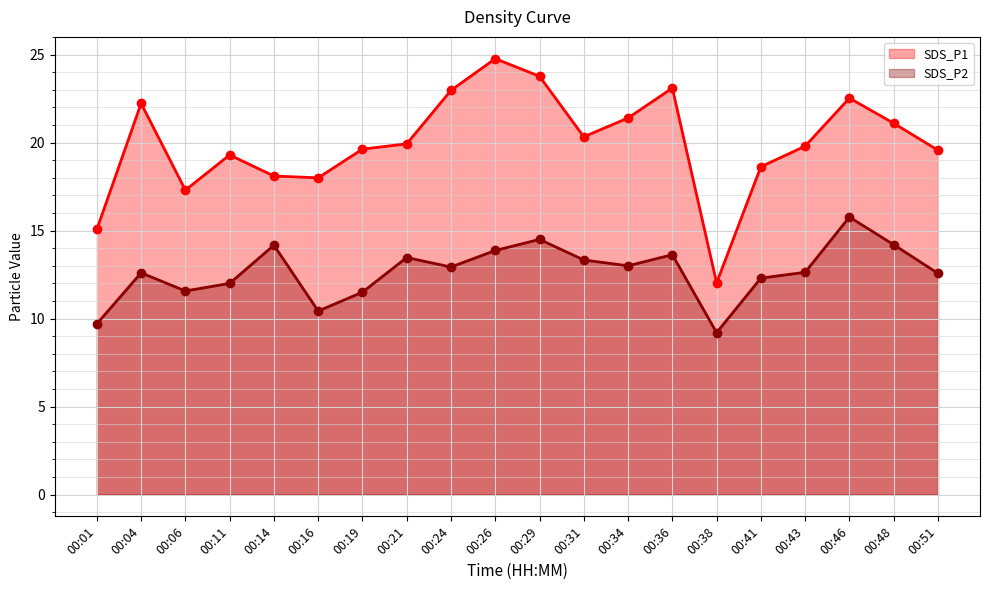

True or false: SDS_P2 line and SDS_P1 line intersect in this chart.

False